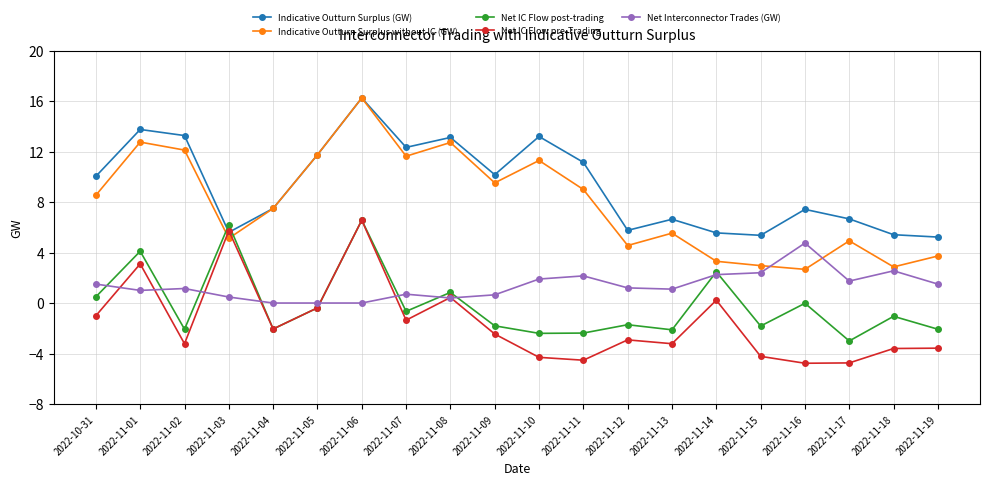

What is the greatest value displayed?

16.2